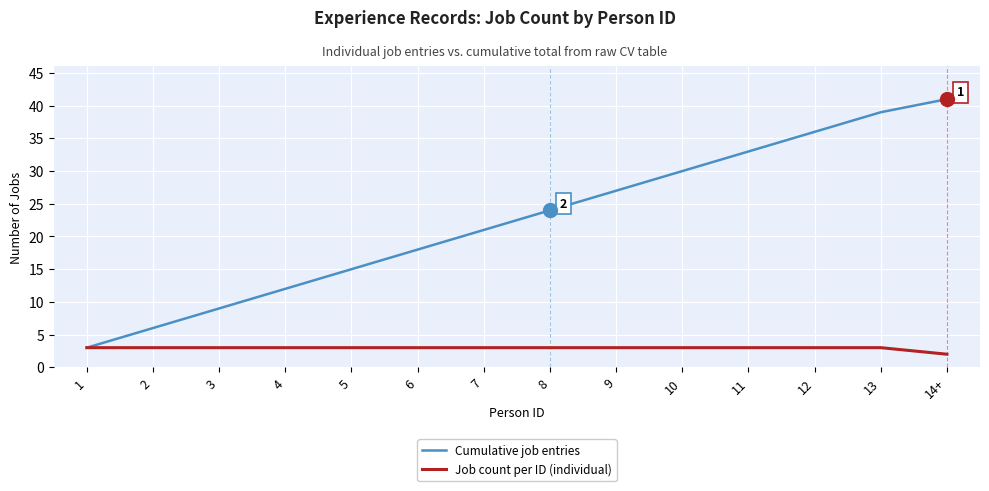

The value of Job count per ID (individual) at 9 is 3. True or false?

True